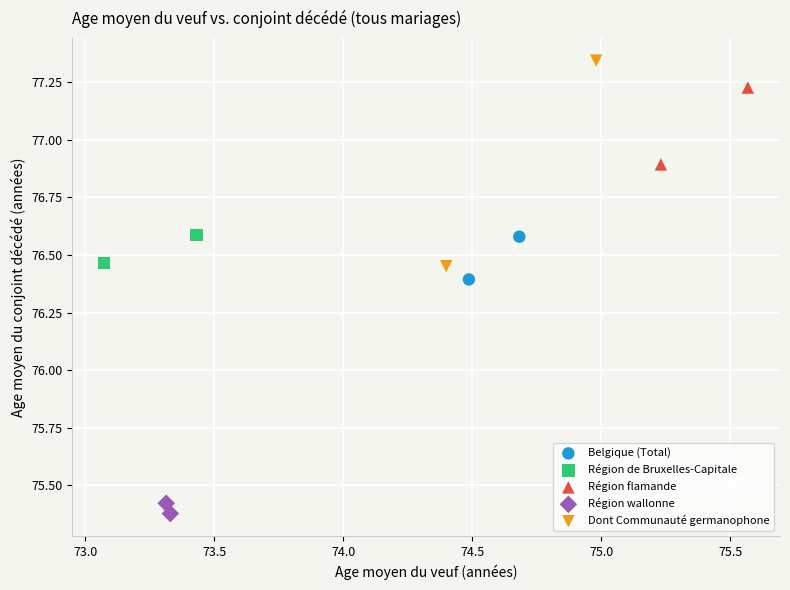

What are all the series names shown in the legend?

Belgique (Total), Région de Bruxelles-Capitale, Région flamande, Région wallonne, Dont Communauté germanophone